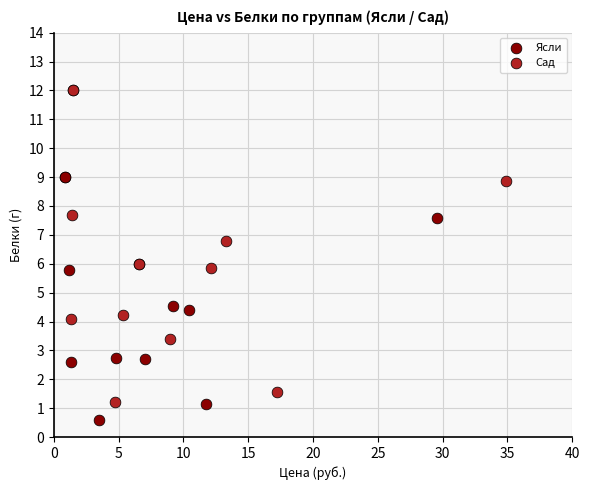

Which series contains the highest Y value?

Сад